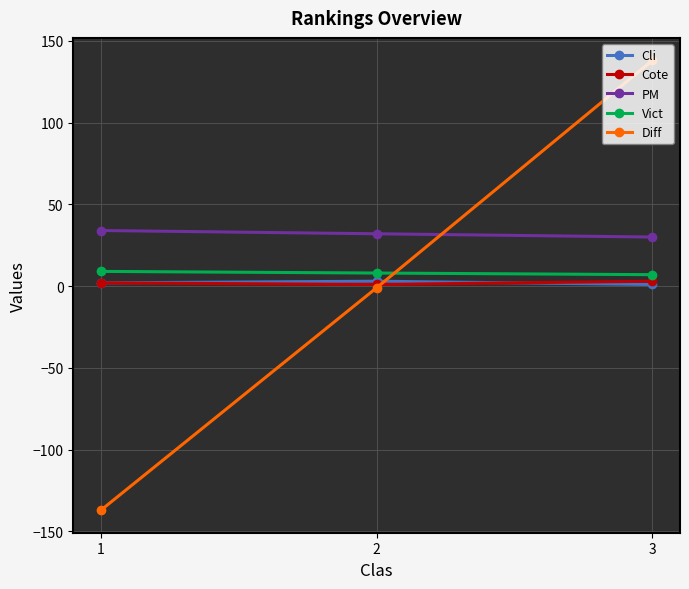

Is this an area chart (filled region under the line)?

No